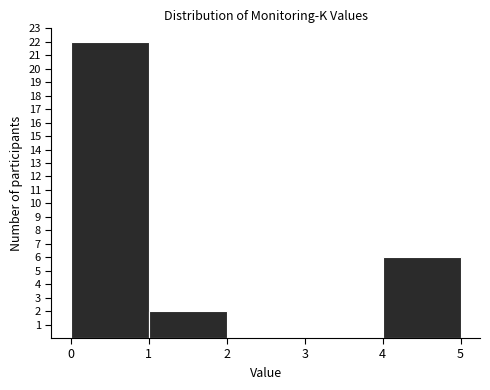

Reading left to right, transcribe this chart: for each bar, give the range it covers on the x-axis and its height. The values are not printed on the chart, so give them approximately, as read against the axis.

0 to 1: 22
1 to 2: 2
2 to 3: 0
3 to 4: 0
4 to 5: 6